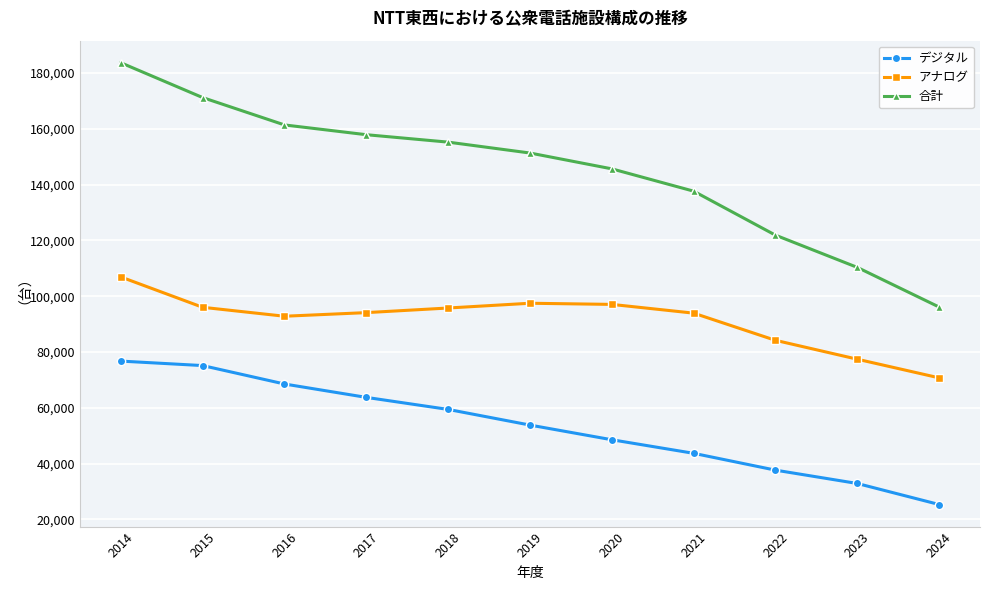

What is the average value of the アナログ series?

91504